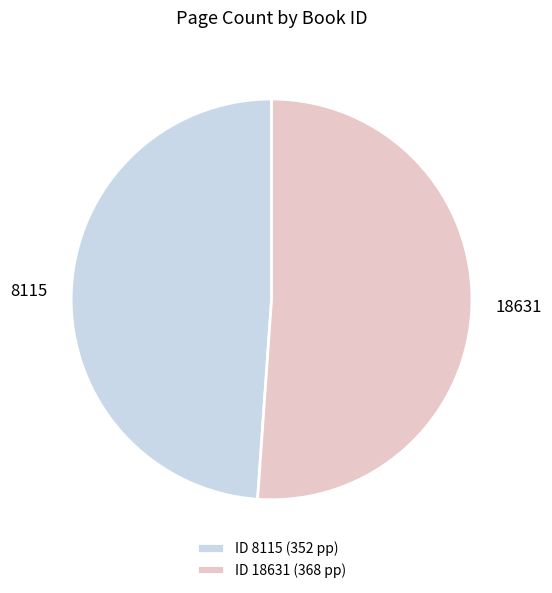

Is it true that 18631 is 51% of the pie?

True